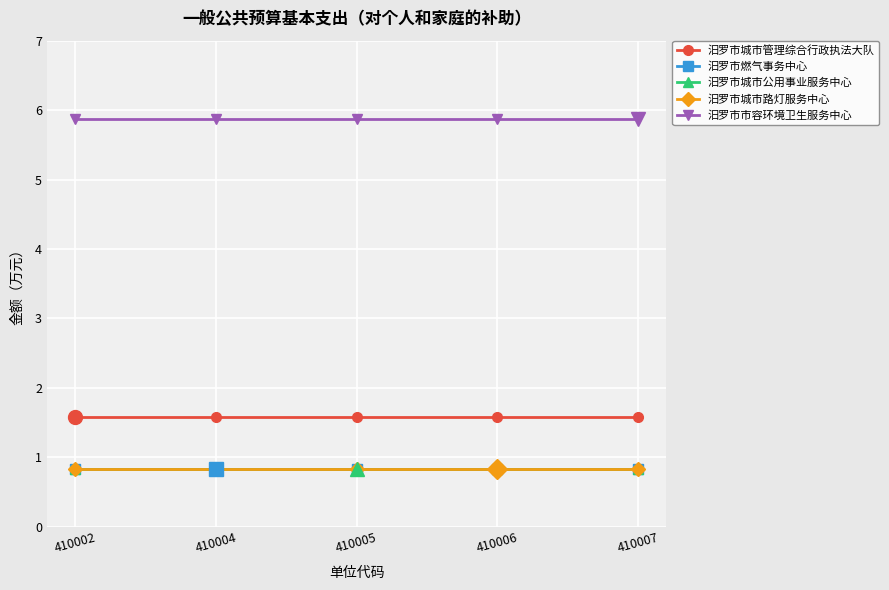

What is the sum of the 汨罗市城市公用事业服务中心 values at 410007 and 410004?

1.7